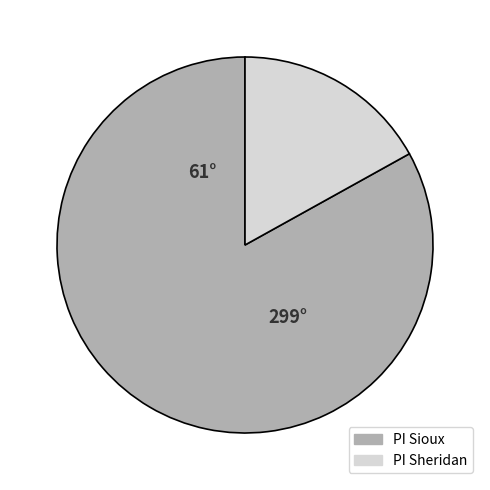

What is the majority slice?

PI Sioux